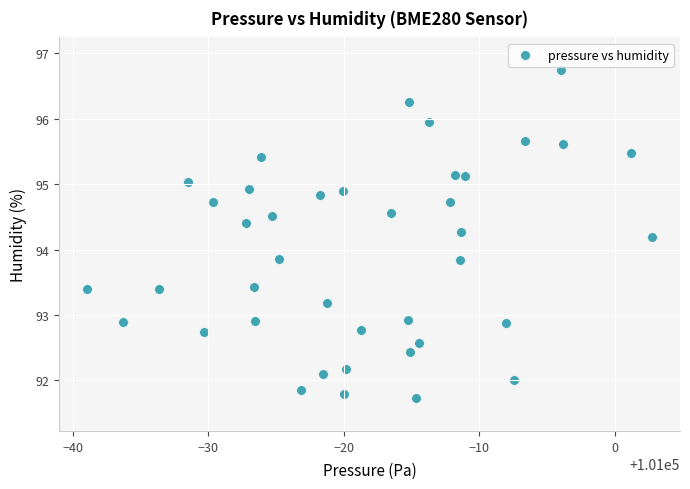

What is the range of Y values (max minus min)?

5.0